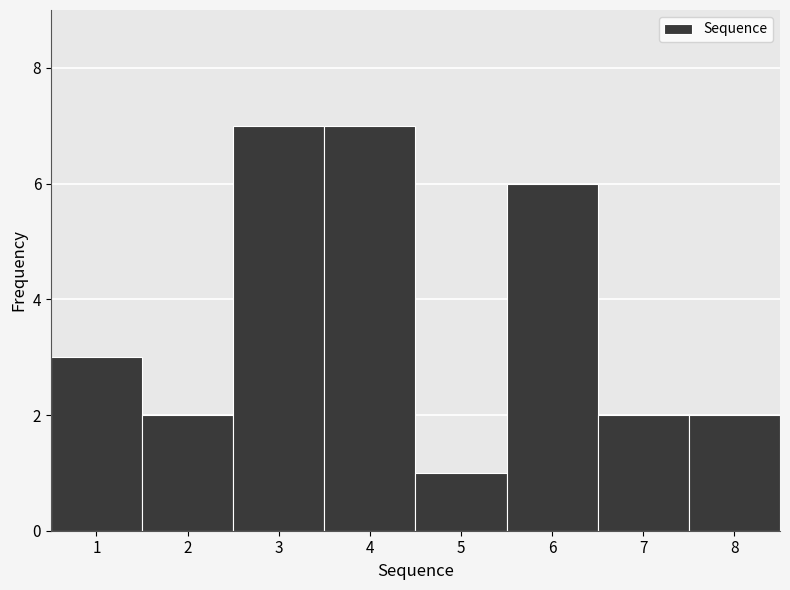

Reading left to right, list every bar in this chart as the range it spans on the x-axis followed by its height. The values are not printed on the chart, so give them approximately, as read against the axis.

0.5 to 1.5: 3
1.5 to 2.5: 2
2.5 to 3.5: 7
3.5 to 4.5: 7
4.5 to 5.5: 1
5.5 to 6.5: 6
6.5 to 7.5: 2
7.5 to 8.5: 2